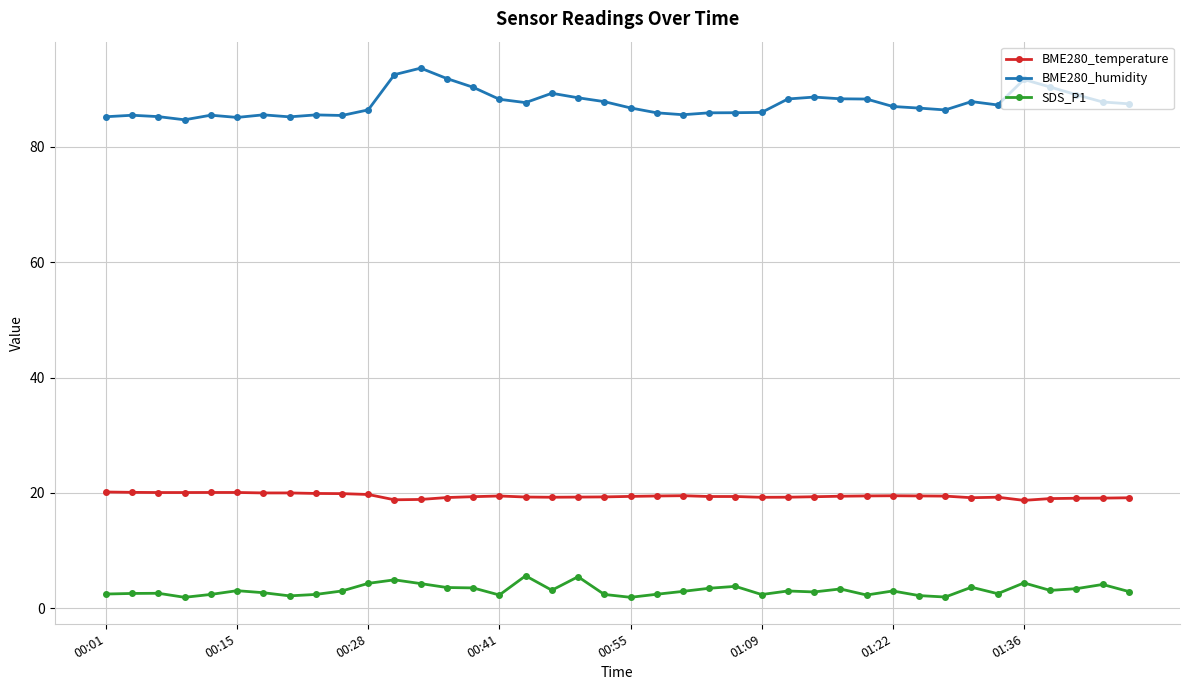

Does the chart display data point markers on the line(s)?

Yes